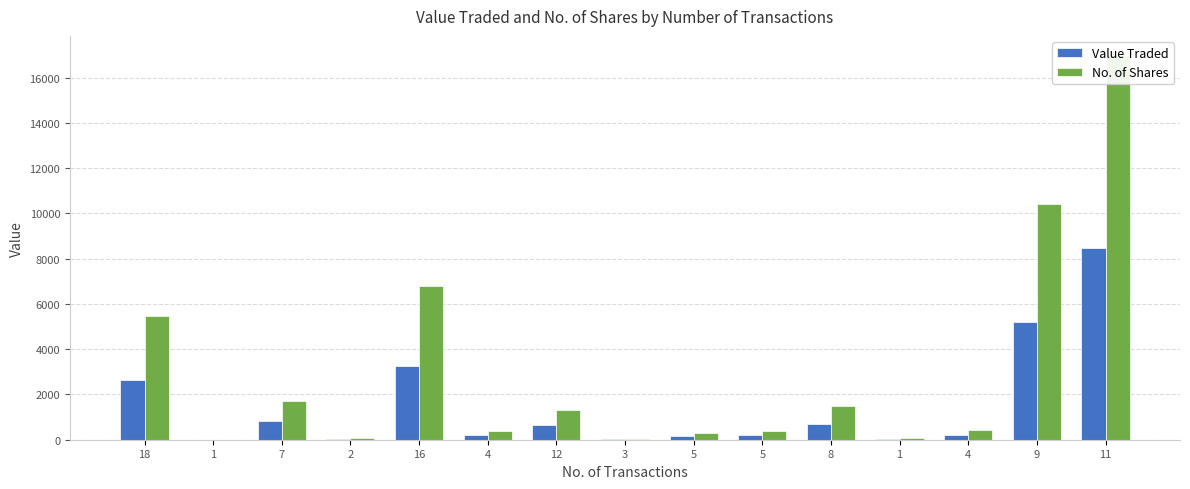

What is the sum of all Value Traded values?

22607